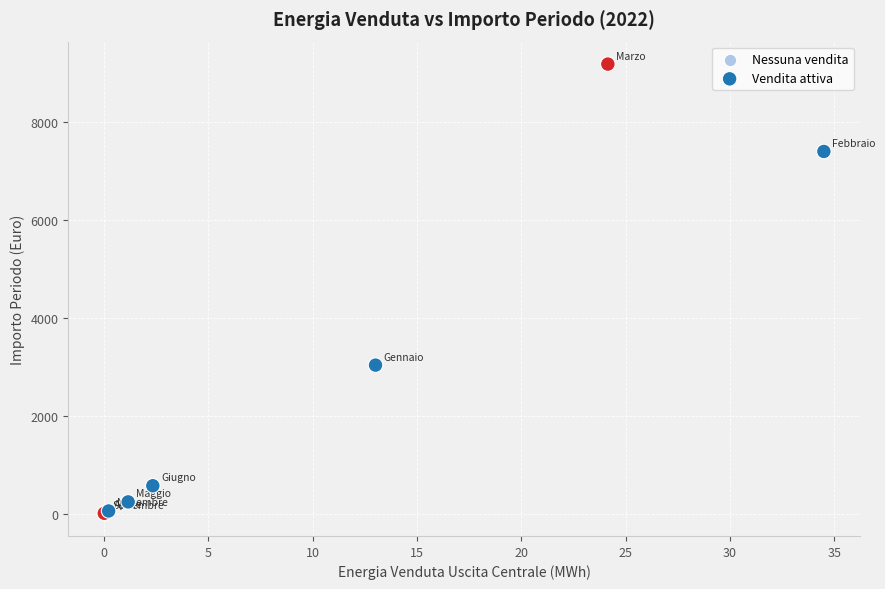

Which series reaches the maximum Y coordinate?

Vendita attiva